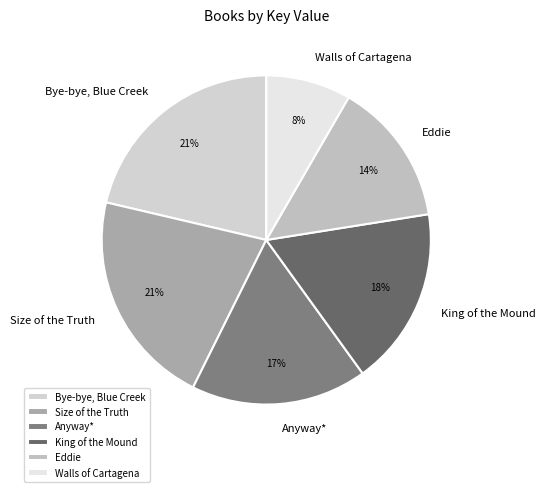

Which slice is the smallest?

Walls of Cartagena